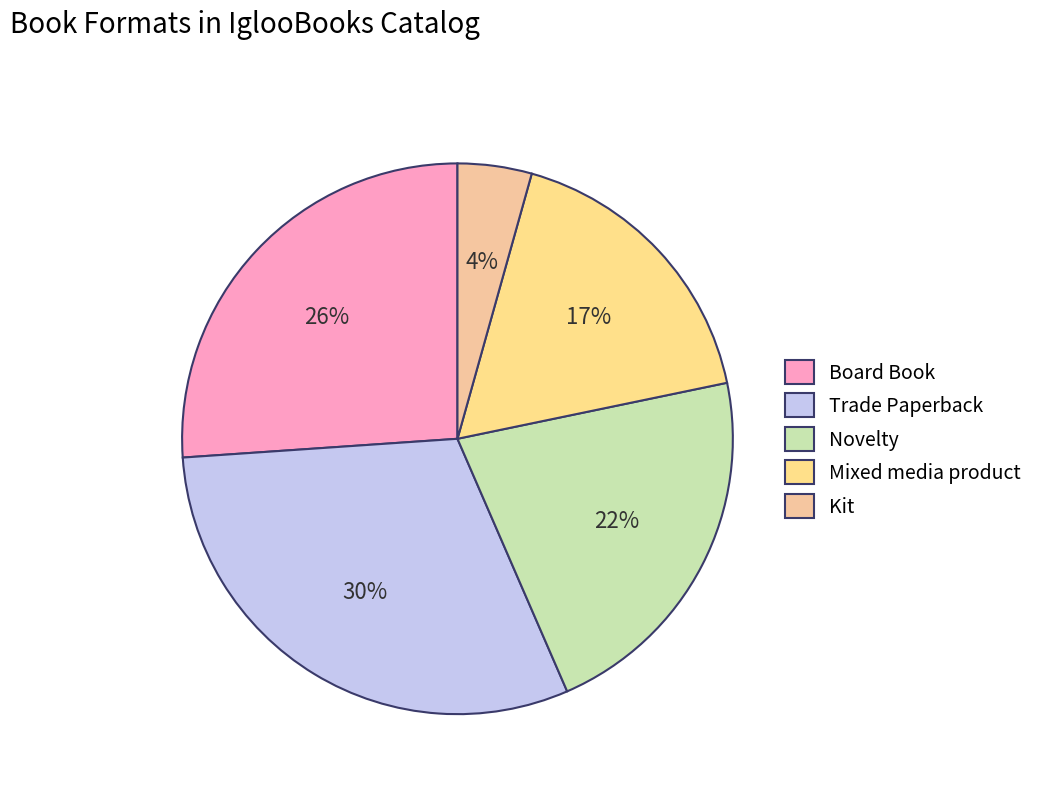

How many slices are in this pie chart?

5